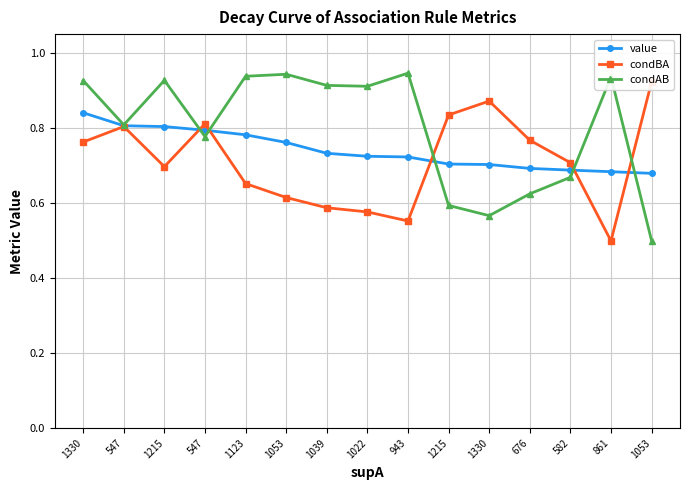

Where do condAB and condBA first cross each other?

1215 and 547